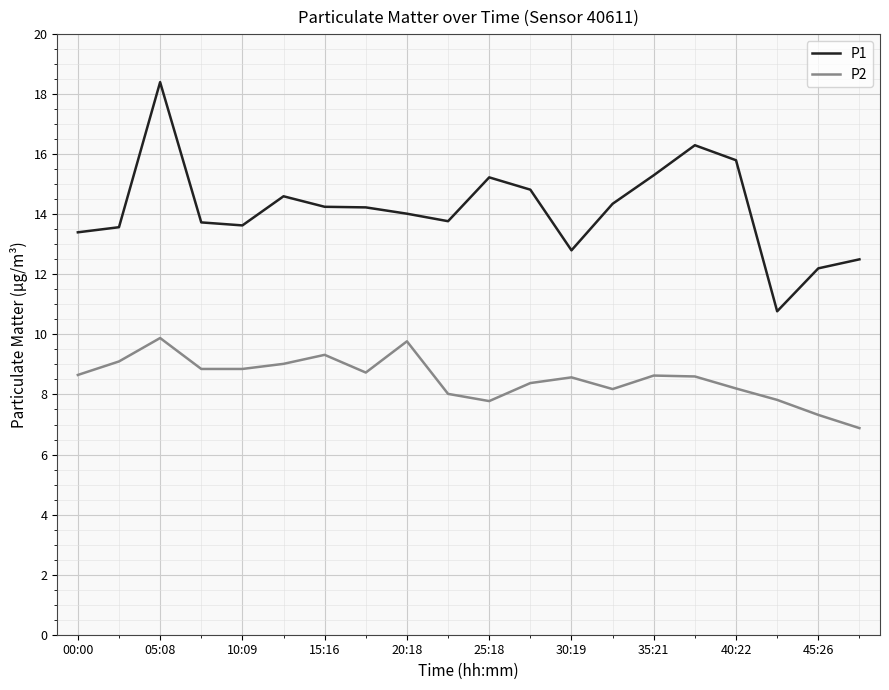

Which series has the widest spread of values?

P1